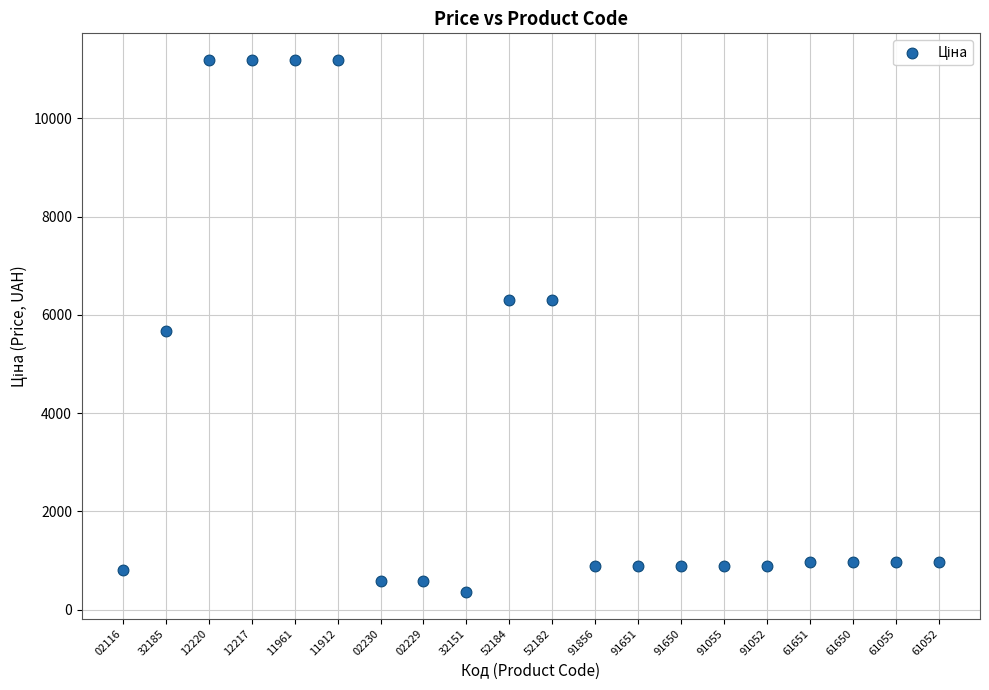

How many points are shown in the scatter plot?

20